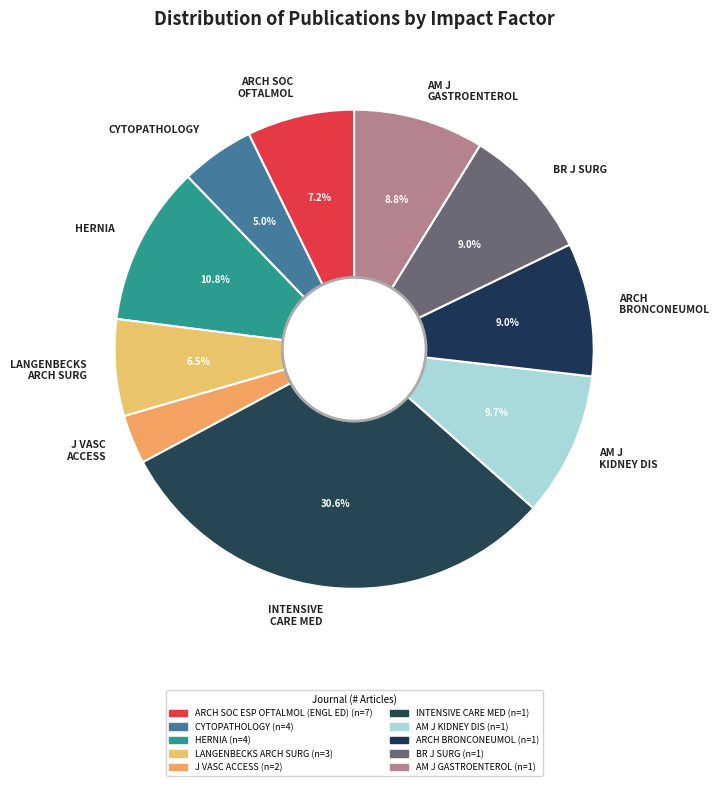

Do HERNIA and J VASC ACCESS together represent more than half of the pie?

No